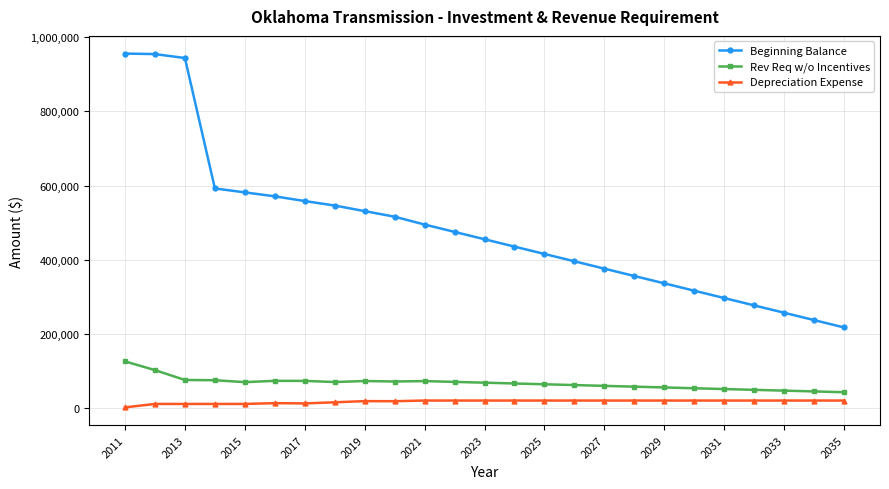

What is the difference between the maximum and second lowest values in the Beginning Balance series?

719134.7